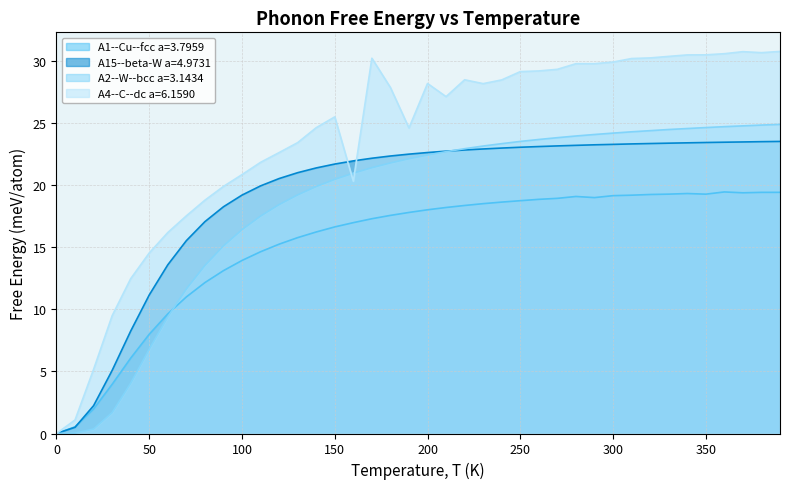

What is the total value across all series at 250?

94.6